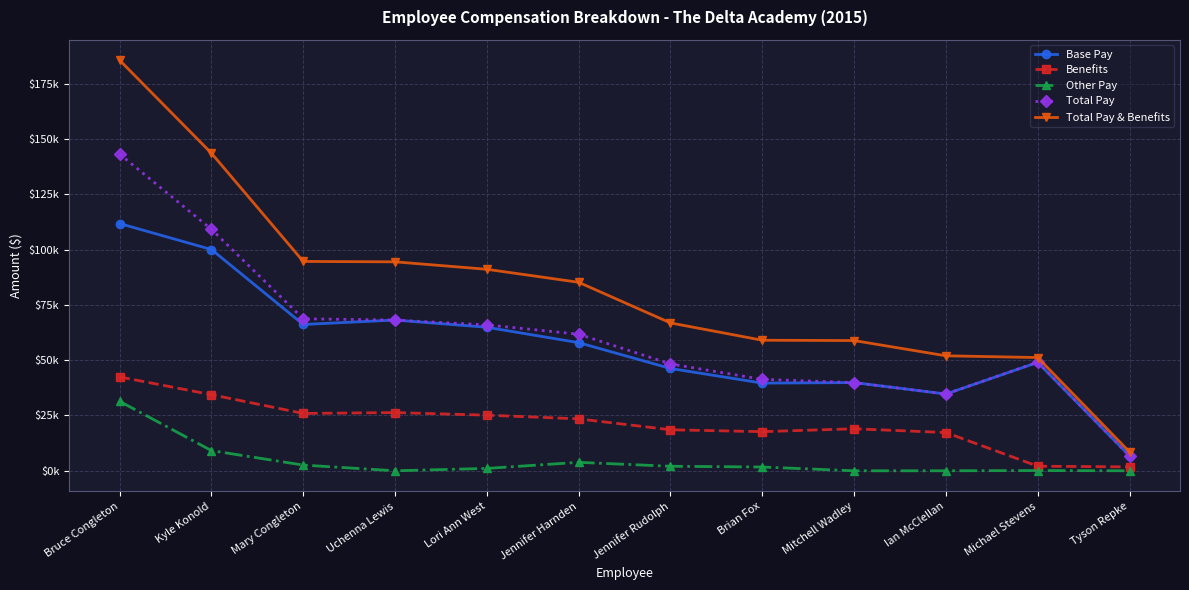

True or false: Other Pay and Total Pay & Benefits intersect in this chart.

False